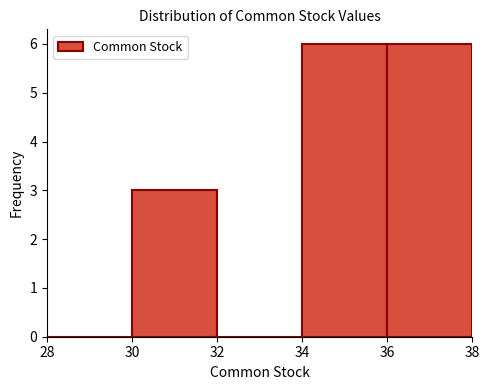

Reading left to right, list every bar in this chart as the range it spans on the x-axis followed by its height. The values are not printed on the chart, so give them approximately, as read against the axis.

28 to 30: 0
30 to 32: 3
32 to 34: 0
34 to 36: 6
36 to 38: 6